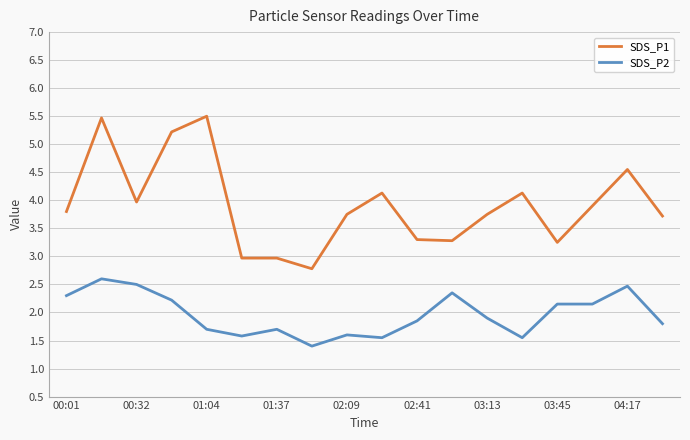

Which series has the largest total across all categories?

SDS_P1